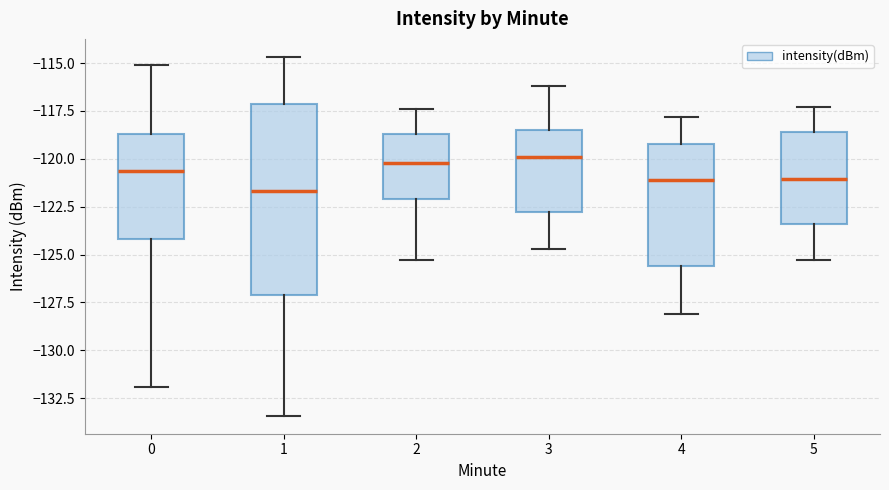

Reading left to right, read every box against the y-axis: the position of its median line, the range the box covers, and the ends of its whiskers. The values are not printed on the chart, so give them approximately, as read against the axis.

0: median -120.5, box -124.0 to -118.5, whiskers -132.0 to -115.0
1: median -121.5, box -127.0 to -117.0, whiskers -133.5 to -114.5
2: median -120.0, box -122.0 to -118.5, whiskers -125.5 to -117.5
3: median -120.0, box -123.0 to -118.5, whiskers -124.5 to -116.0
4: median -121.0, box -125.5 to -119.0, whiskers -128.0 to -118.0
5: median -121.0, box -123.5 to -118.5, whiskers -125.5 to -117.5